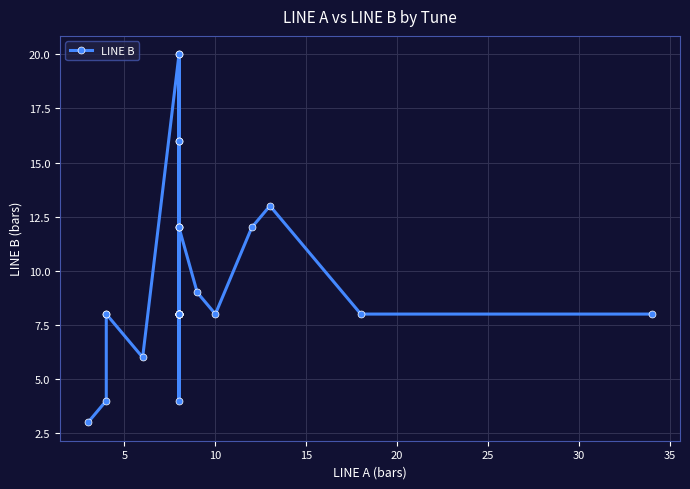

How many interior local valleys (lower than both neighbors) does the data have?

5